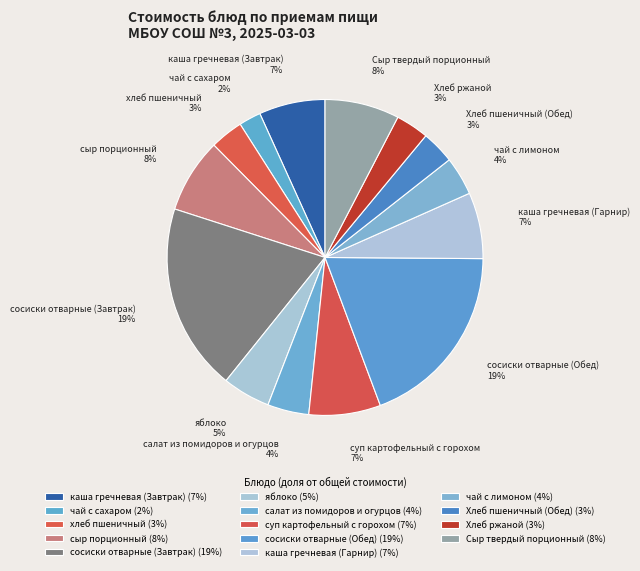

Is it true that чай с лимоном is 4% of the pie?

True